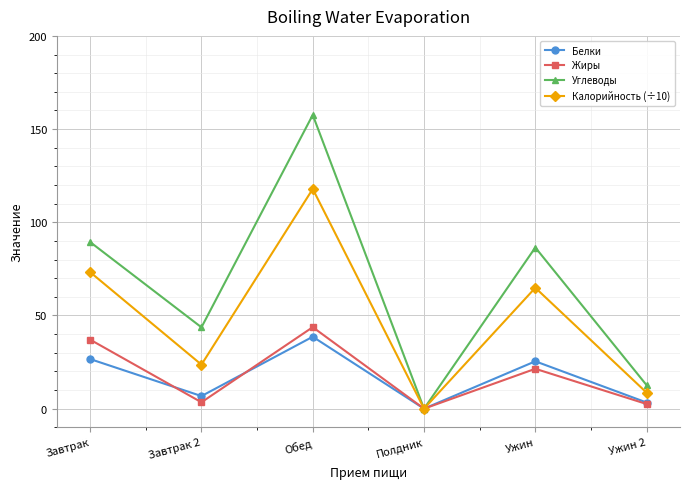

How many lines are shown in the chart?

4